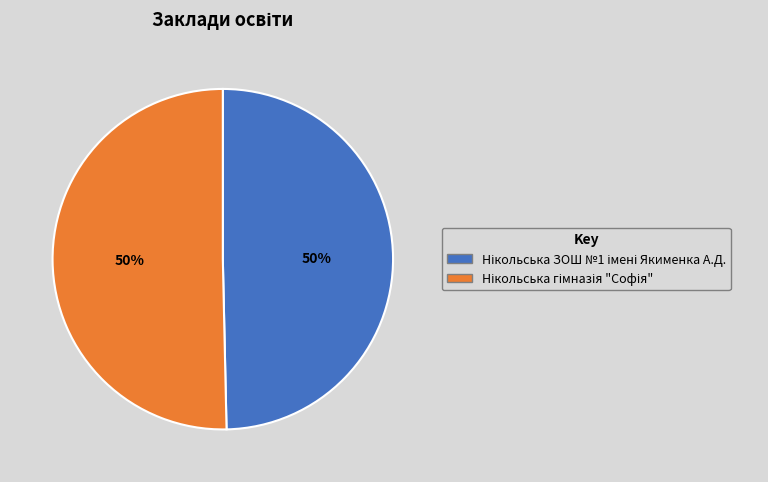

Rank the categories by value from highest to lowest.

Нікольська гімназія "Софія", Нікольська ЗОШ №1 імені Якименка А.Д.